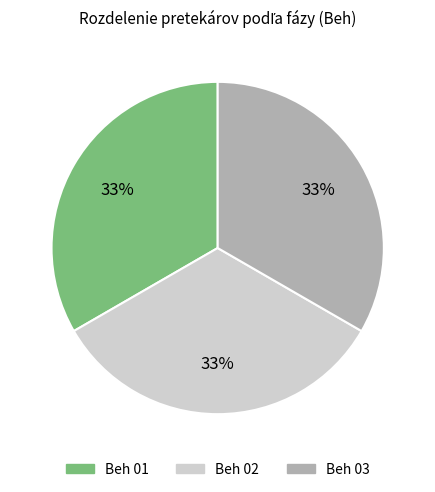

To the nearest percent, what is the average slice percentage?

33%